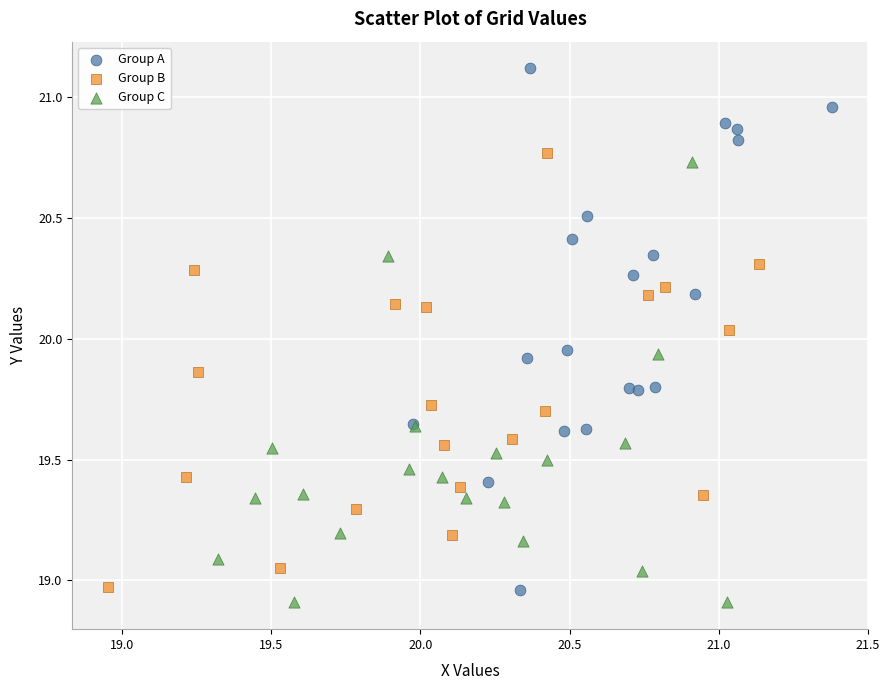

Which series contains the highest Y value?

Group A